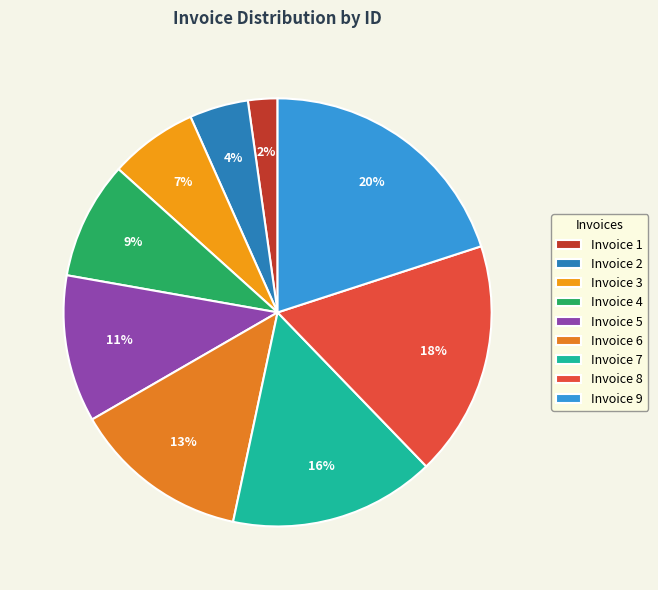

Count the number of slices in the pie.

9